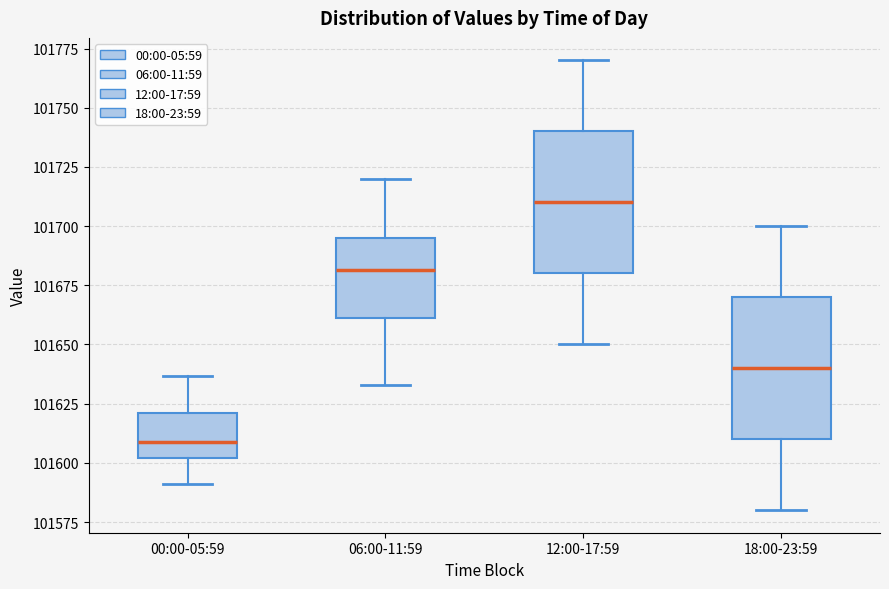

Where does the median line of the box for 00:00-05:59 sit on the y-axis? The values are not printed on the chart, so give them approximately, as read against the axis.

101610